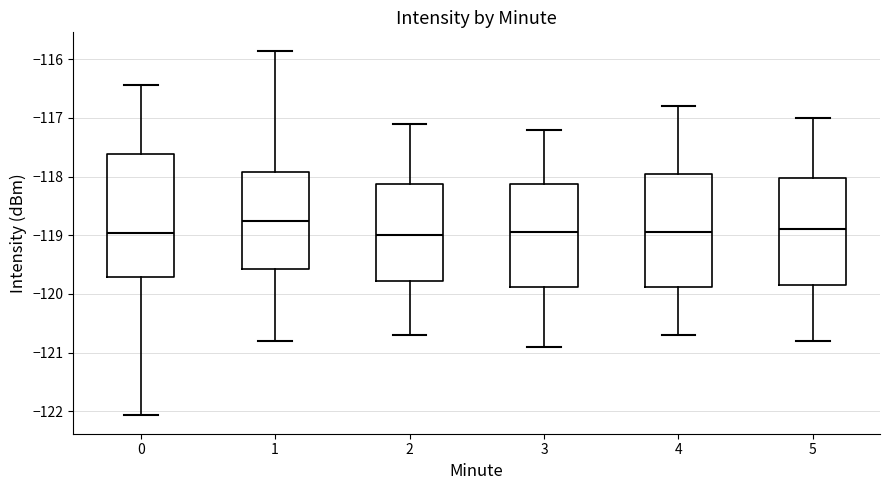

Reading left to right, read every box against the y-axis: the position of its median line, the range the box covers, and the ends of its whiskers. The values are not printed on the chart, so give them approximately, as read against the axis.

0: median -119.0, box -119.7 to -117.6, whiskers -122.1 to -116.4
1: median -118.7, box -119.6 to -117.9, whiskers -120.8 to -115.9
2: median -119.0, box -119.8 to -118.1, whiskers -120.7 to -117.1
3: median -118.9, box -119.9 to -118.1, whiskers -120.9 to -117.2
4: median -118.9, box -119.9 to -117.9, whiskers -120.7 to -116.8
5: median -118.9, box -119.8 to -118.0, whiskers -120.8 to -117.0